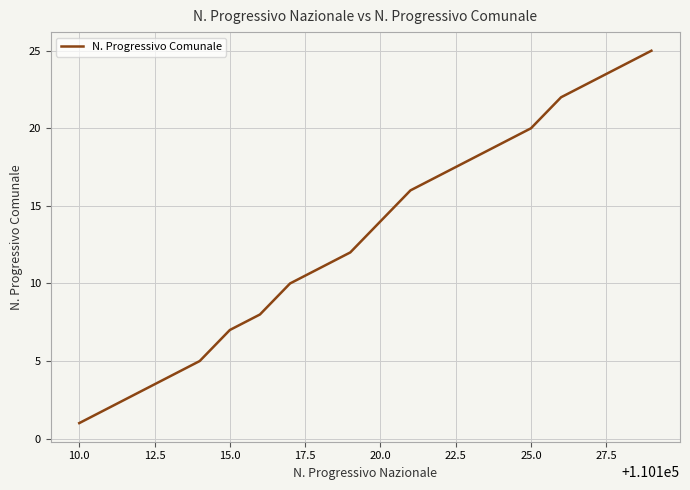

Reading left to right, list all the values displayed in this chart.

1	2	3	4	5	7	8	10	11	12	14	16	17	18	19	20	22	23	24	25